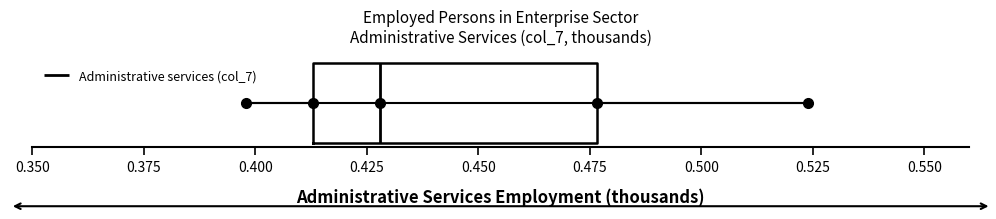

Read this box plot against the x-axis: the position of the median line, the range covered by the box, and the ends of both whiskers. The values are not printed on the chart, so give them approximately, as read against the axis.

median 0.430, box 0.415 to 0.475, whiskers 0.400 to 0.525